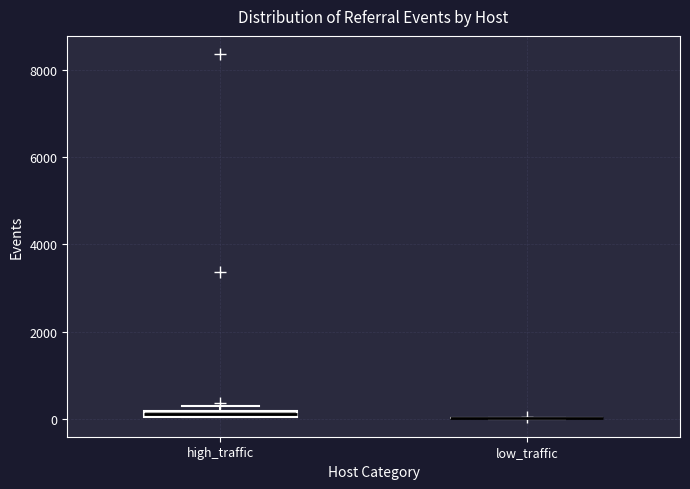

Where is the lower edge of the box for high_traffic on the y-axis? The values are not printed on the chart, so give them approximately, as read against the axis.

0